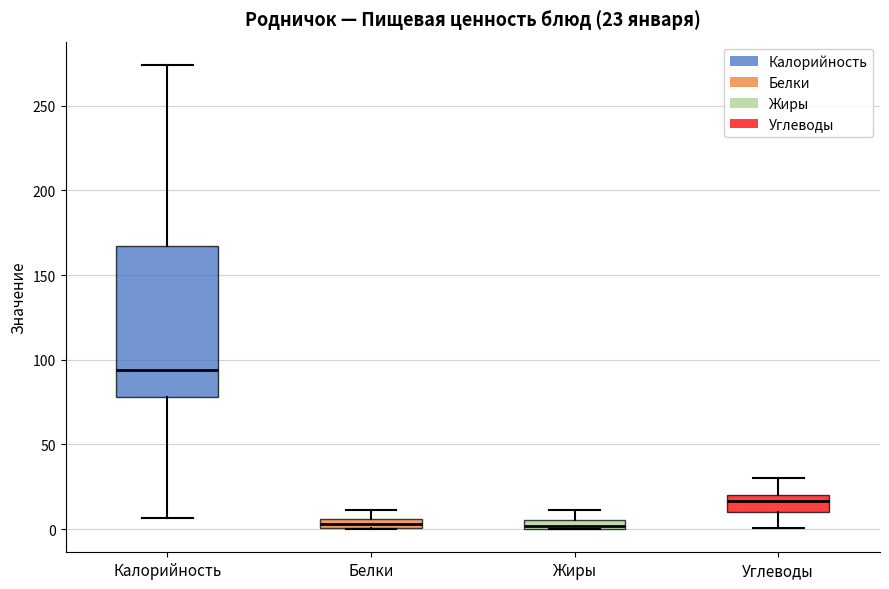

Comparing the boxes themselves (not the whiskers), which one is the tallest?

Калорийность